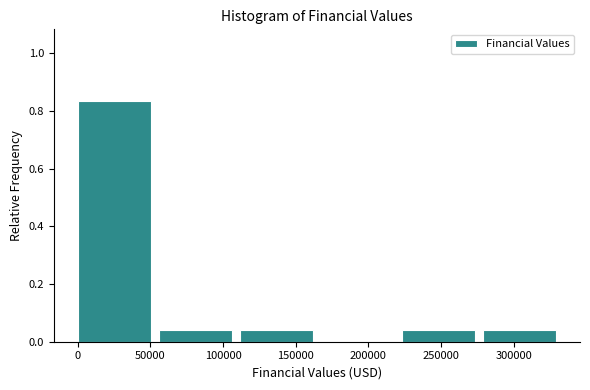

Reading left to right, list every bar in this chart as the range it spans on the x-axis followed by its height. Neither the bar edges nor the heights are printed on the chart, so give them approximately, as read against the axes.

0 to 55000: 0.84
55000 to 110000: 0.04
110000 to 165000: 0.04
165000 to 225000: 0
225000 to 280000: 0.04
280000 to 335000: 0.04